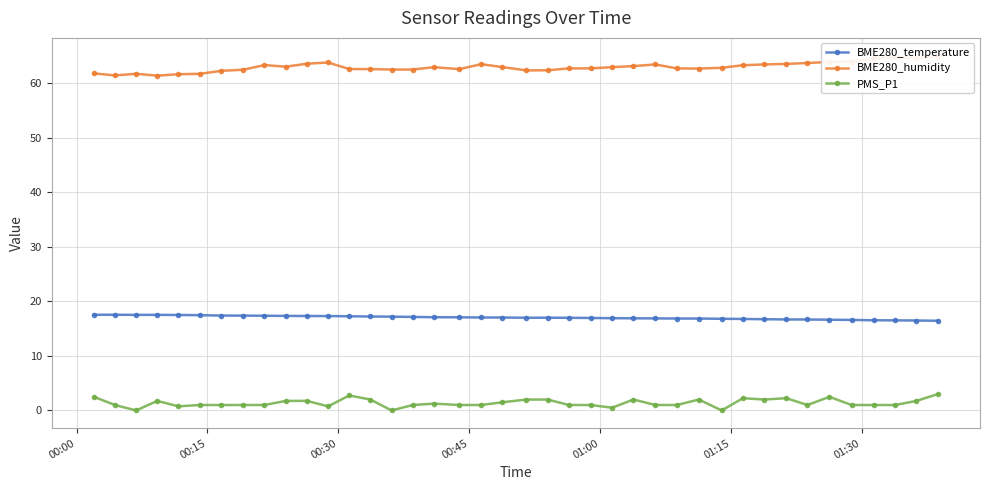

Which series has the widest spread of values?

BME280_humidity